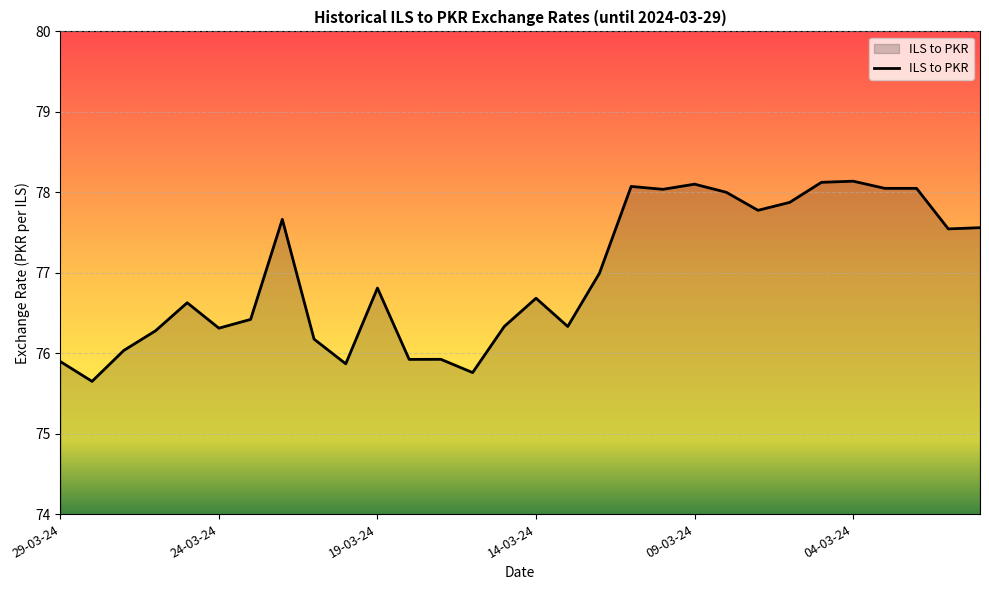

What is the maximum value shown in the chart?

78.1